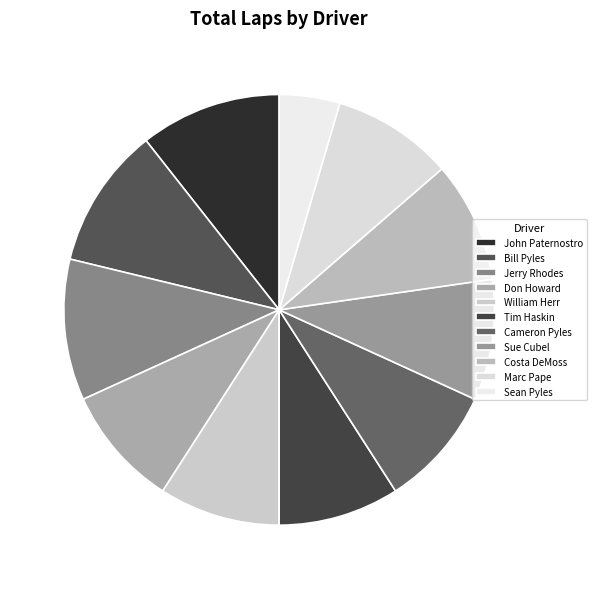

Between Costa DeMoss and John Paternostro, which is larger?

John Paternostro